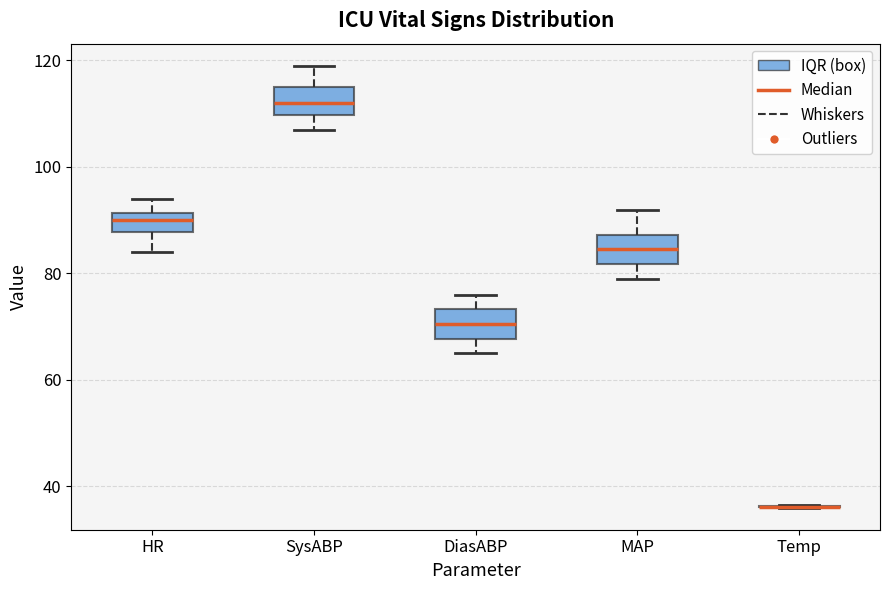

Reading left to right, transcribe this box plot: for each box, give where its median line is, the range the box spans, and where its two whiskers end, as read against the y-axis. The values are not printed on the chart, so give them approximately, as read against the axis.

HR: median 90, box 88 to 92, whiskers 84 to 94
SysABP: median 112, box 110 to 116, whiskers 108 to 120
DiasABP: median 70, box 68 to 74, whiskers 66 to 76
MAP: median 84, box 82 to 88, whiskers 80 to 92
Temp: box collapsed to a line at 36, whiskers 36 to 36